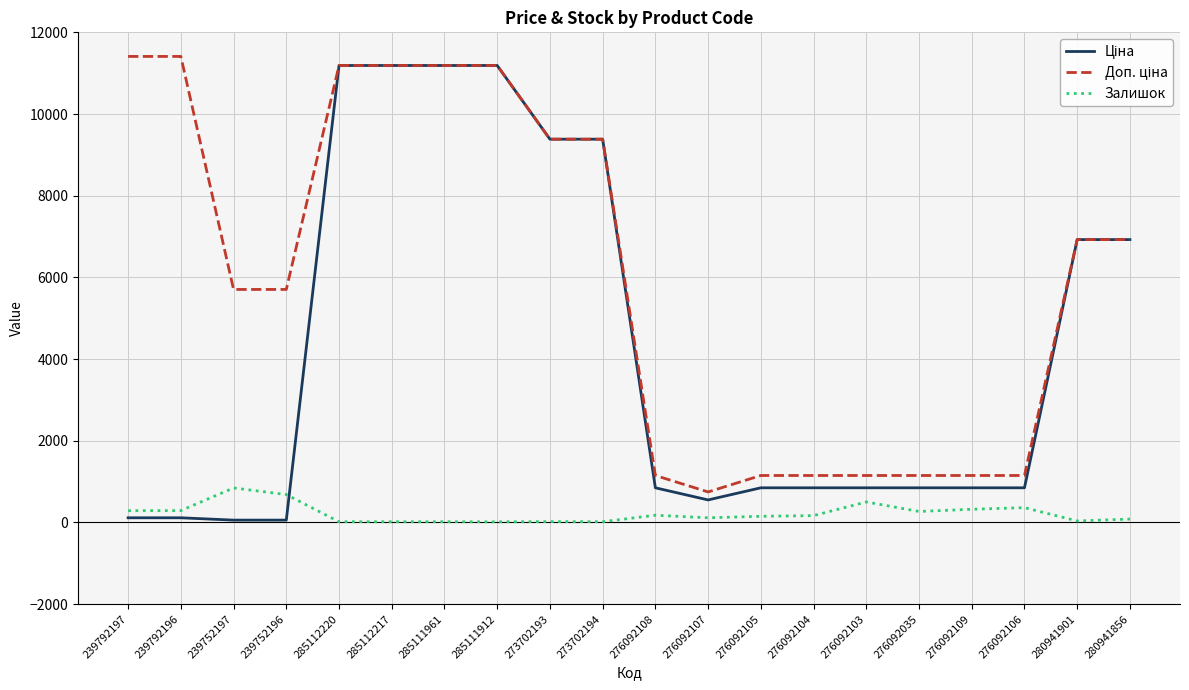

What is the greatest value displayed?

11410.0